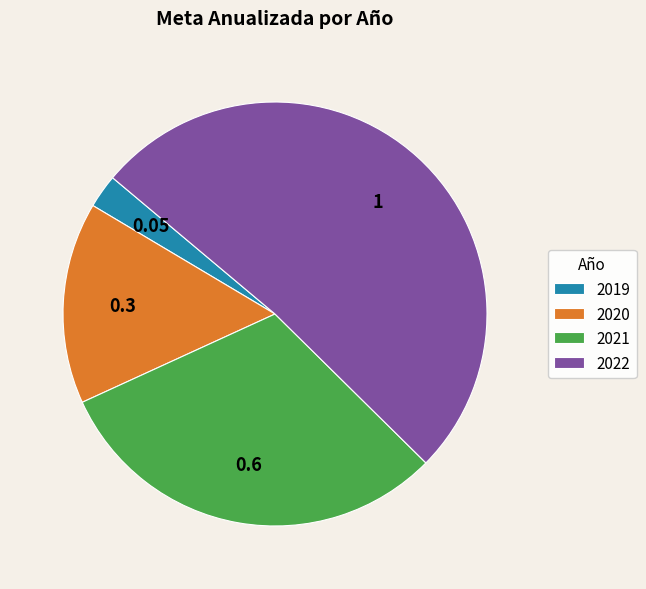

What is the majority slice?

2022